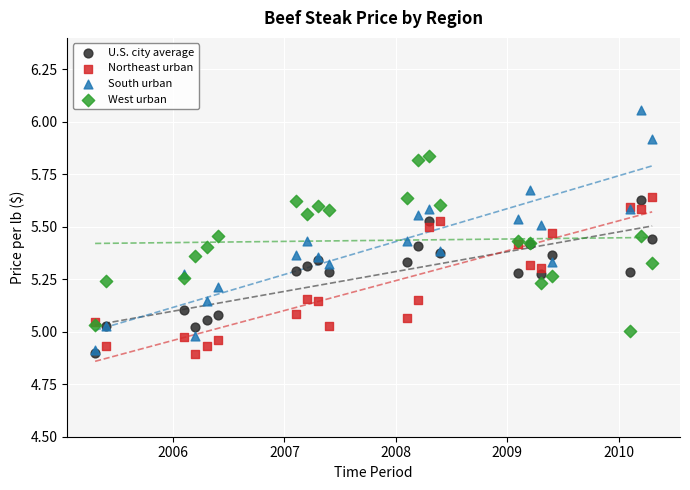

Which series reaches the maximum Y coordinate?

South urban